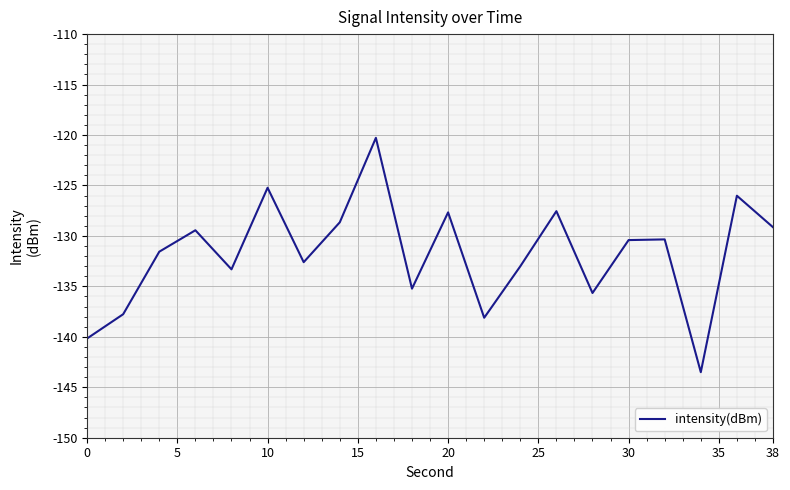

What is the maximum value shown in the chart?

-120.3